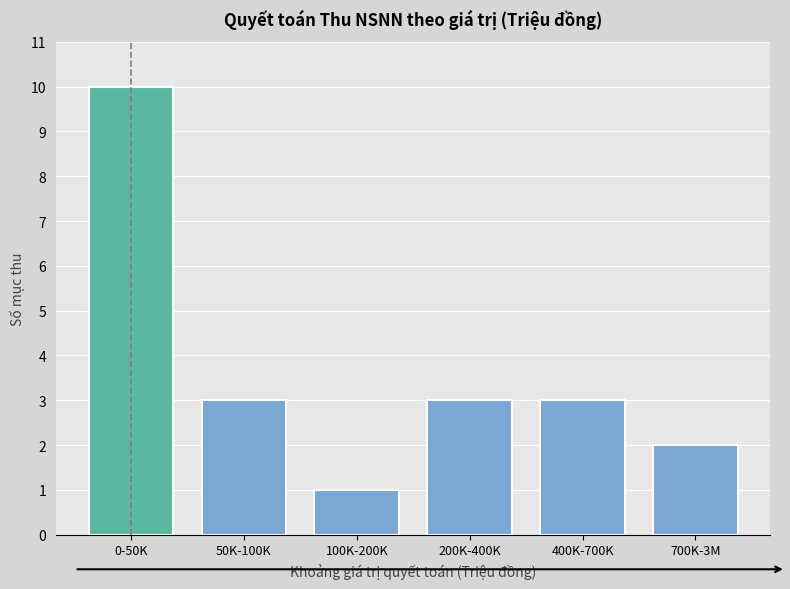

Reading right to left, transcribe all the data shown in this chart.

700K-3M=2	400K-700K=3	200K-400K=3	100K-200K=1	50K-100K=3	0-50K=10